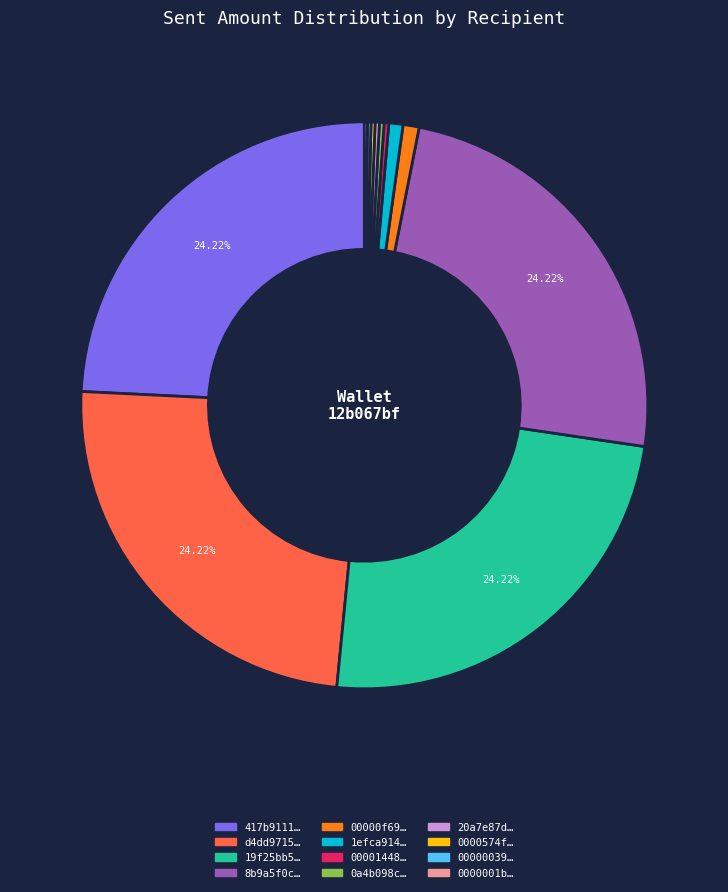

Does any single category account for the majority?

No